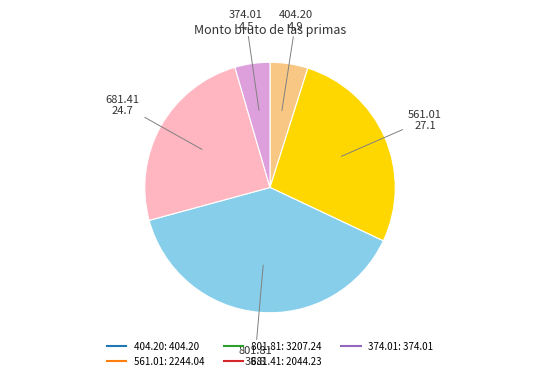

Is there a majority slice in this chart?

No